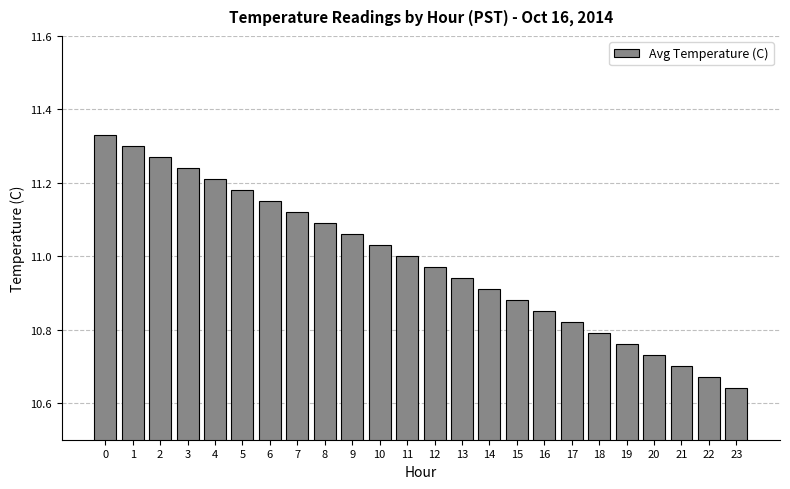

What is the difference between the second highest and second lowest values?

0.6